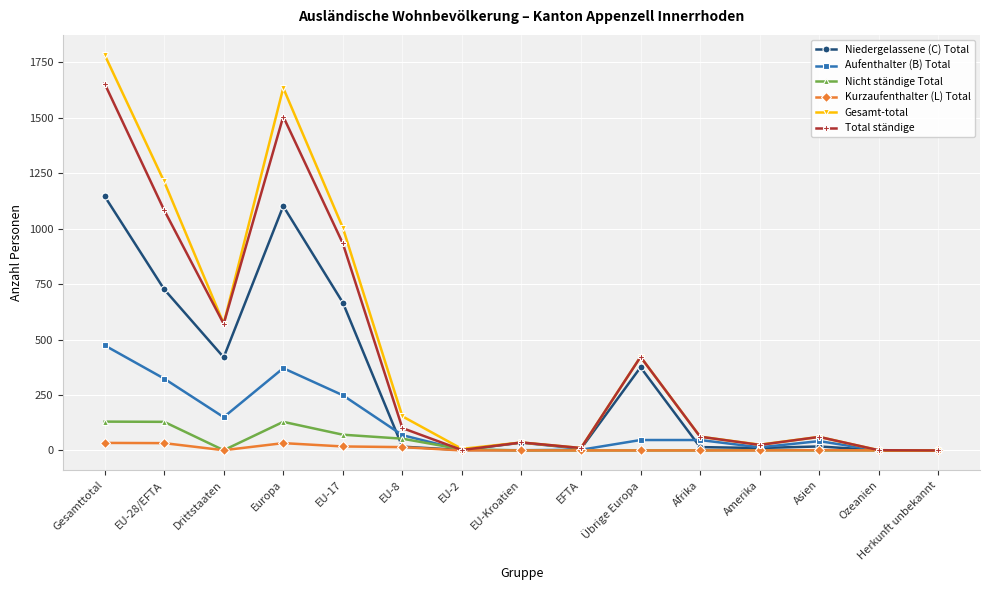

Which category has the highest value in the Aufenthalter (B) Total series?

Gesamttotal